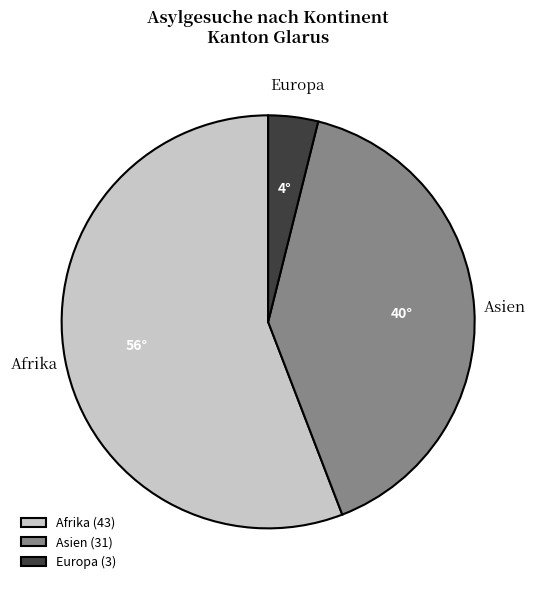

Is the sum of Europa and Afrika greater than half?

Yes